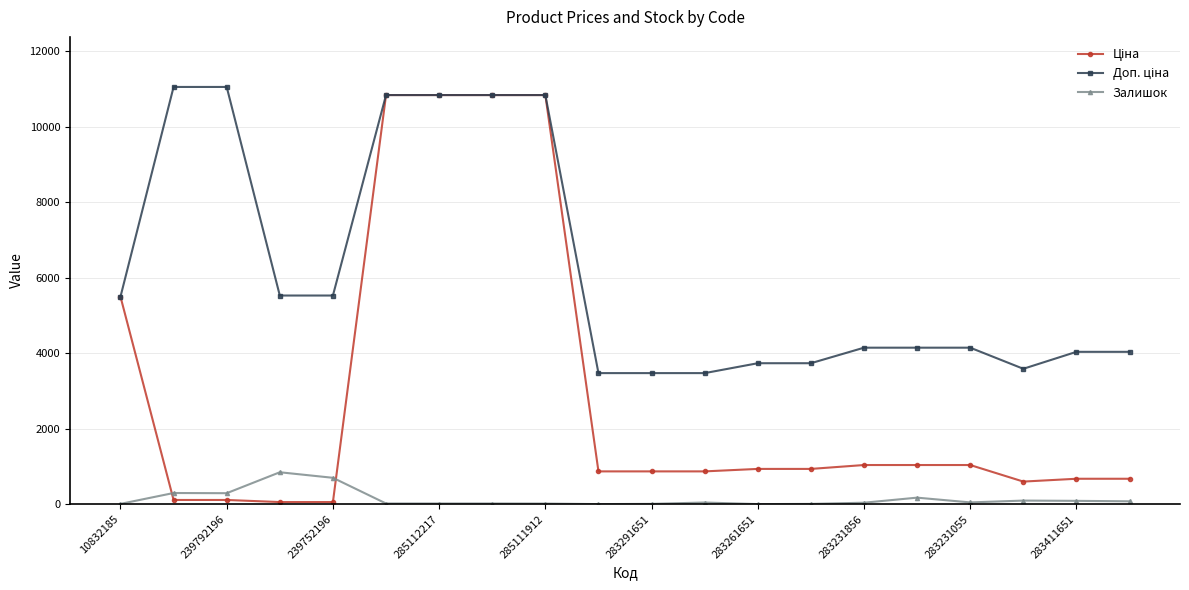

What is the greatest value displayed?

11055.0